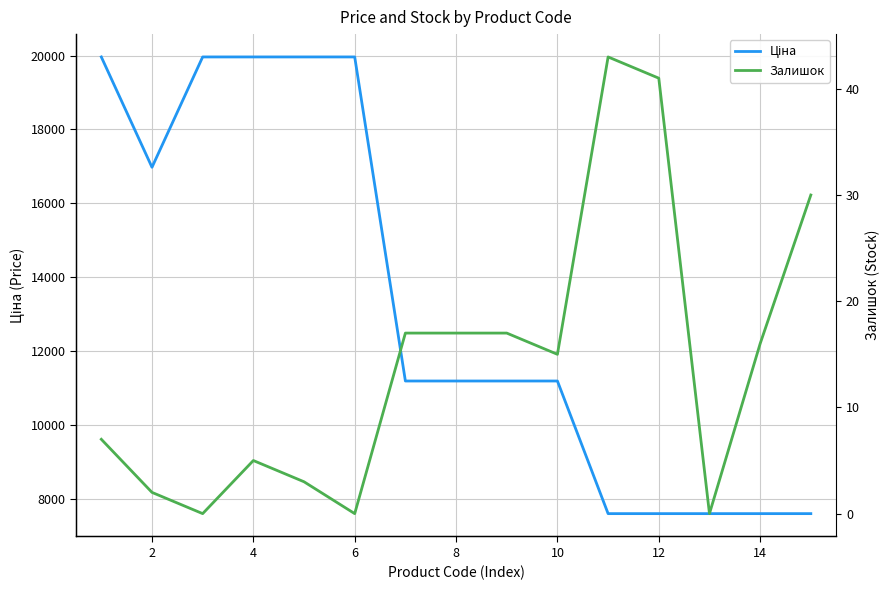

What is the sum of all Залишок values?

213.0